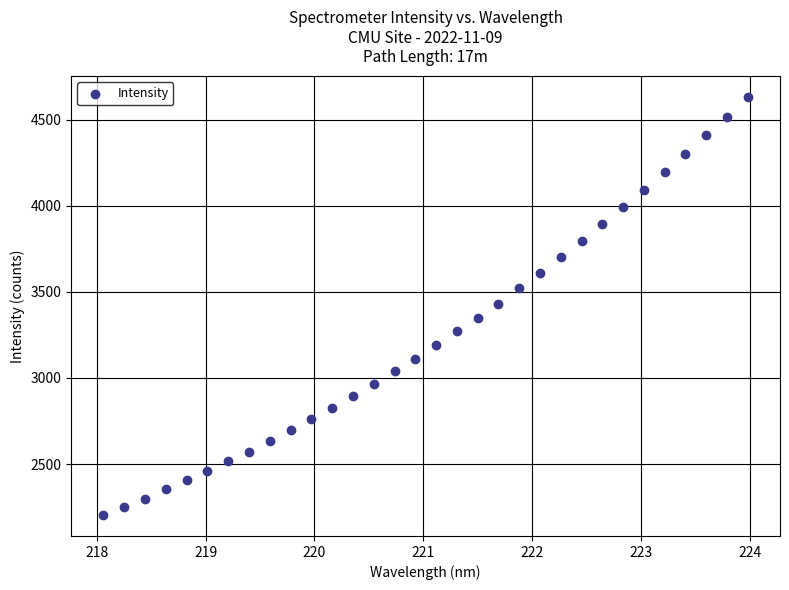

What is the range of Y values (max minus min)?

2426.4